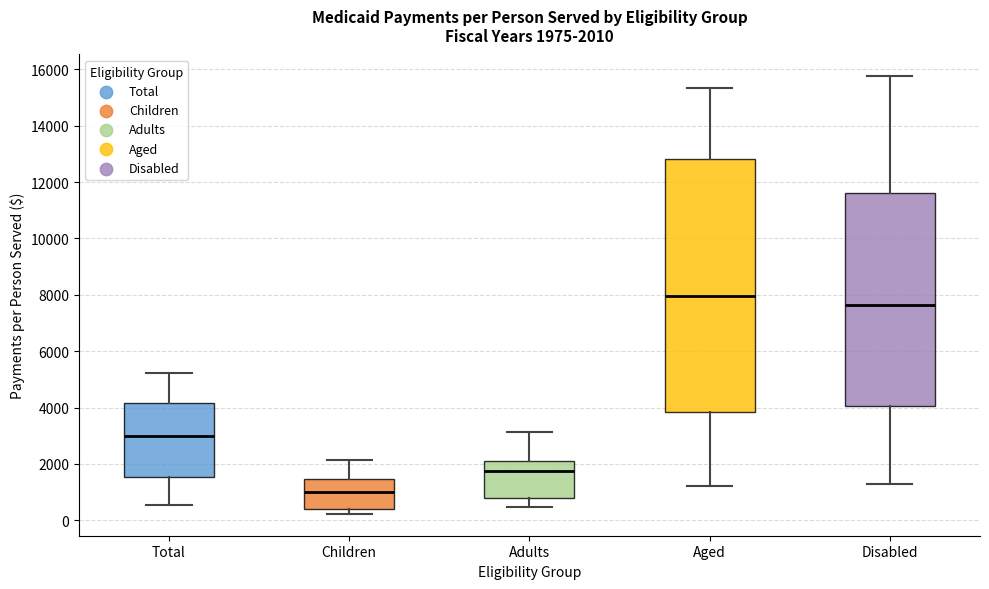

Comparing the boxes themselves (not the whiskers), which one is the tallest?

Aged